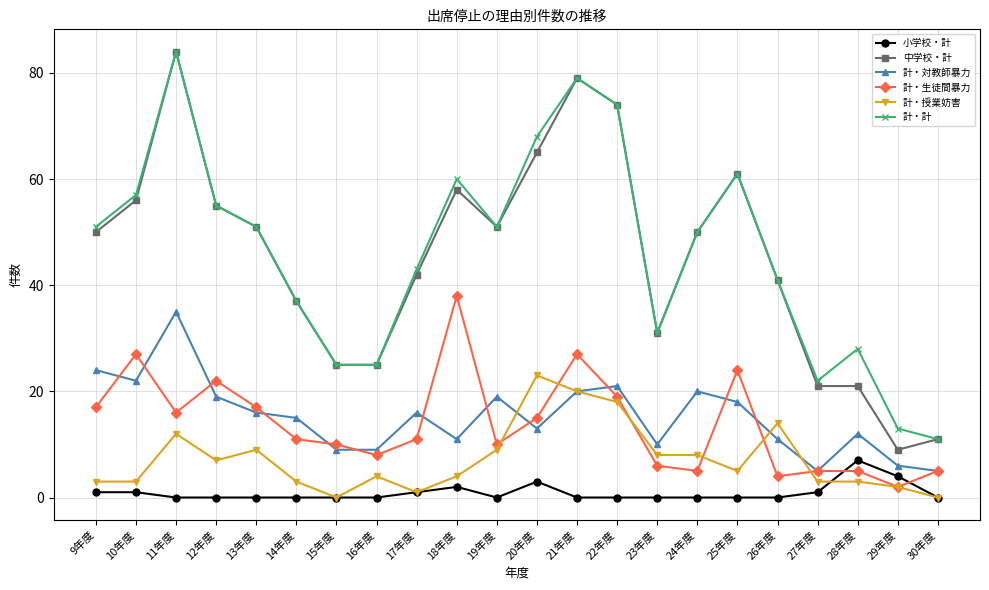

Reading left to right, list all the values displayed in this chart.

小学校・計: 9年度=1	10年度=1	11年度=0	12年度=0	13年度=0	14年度=0	15年度=0	16年度=0	17年度=1	18年度=2	19年度=0	20年度=3	21年度=0	22年度=0	23年度=0	24年度=0	25年度=0	26年度=0	27年度=1	28年度=7	29年度=4	30年度=0
中学校・計: 9年度=50	10年度=56	11年度=84	12年度=55	13年度=51	14年度=37	15年度=25	16年度=25	17年度=42	18年度=58	19年度=51	20年度=65	21年度=79	22年度=74	23年度=31	24年度=50	25年度=61	26年度=41	27年度=21	28年度=21	29年度=9	30年度=11
計・対教師暴力: 9年度=24	10年度=22	11年度=35	12年度=19	13年度=16	14年度=15	15年度=9	16年度=9	17年度=16	18年度=11	19年度=19	20年度=13	21年度=20	22年度=21	23年度=10	24年度=20	25年度=18	26年度=11	27年度=5	28年度=12	29年度=6	30年度=5
計・生徒間暴力: 9年度=17	10年度=27	11年度=16	12年度=22	13年度=17	14年度=11	15年度=10	16年度=8	17年度=11	18年度=38	19年度=10	20年度=15	21年度=27	22年度=19	23年度=6	24年度=5	25年度=24	26年度=4	27年度=5	28年度=5	29年度=2	30年度=5
計・授業妨害: 9年度=3	10年度=3	11年度=12	12年度=7	13年度=9	14年度=3	15年度=0	16年度=4	17年度=1	18年度=4	19年度=9	20年度=23	21年度=20	22年度=18	23年度=8	24年度=8	25年度=5	26年度=14	27年度=3	28年度=3	29年度=2	30年度=0
計・計: 9年度=51	10年度=57	11年度=84	12年度=55	13年度=51	14年度=37	15年度=25	16年度=25	17年度=43	18年度=60	19年度=51	20年度=68	21年度=79	22年度=74	23年度=31	24年度=50	25年度=61	26年度=41	27年度=22	28年度=28	29年度=13	30年度=11